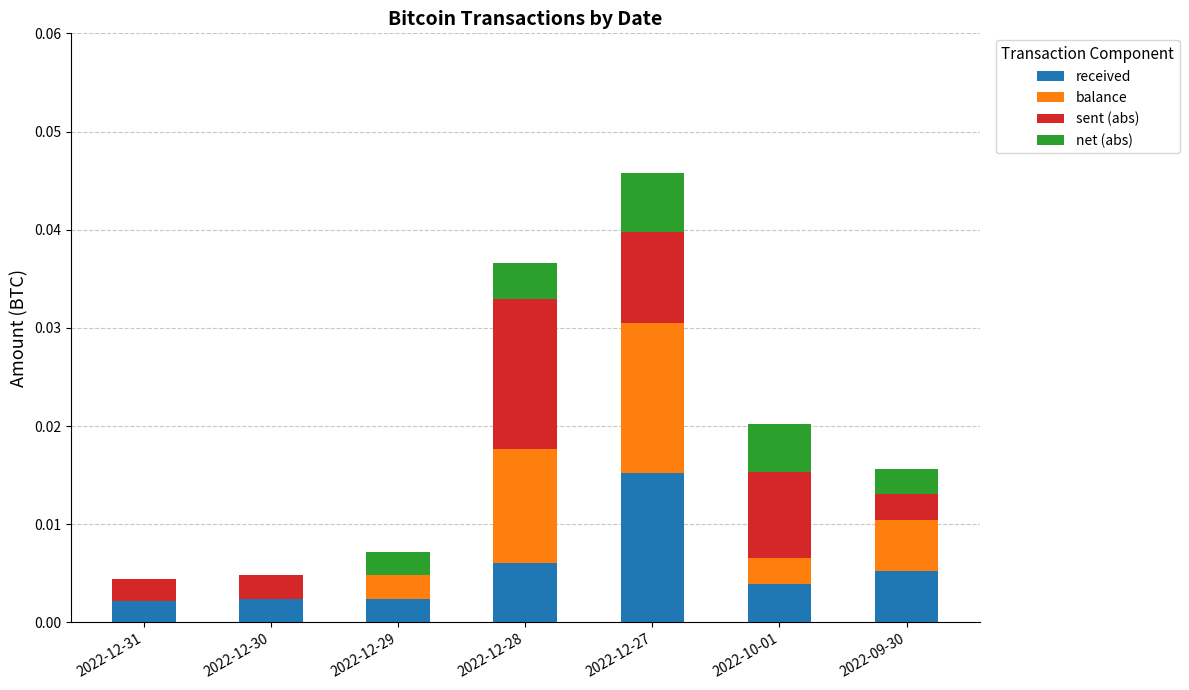

The value of received at 2022-12-28 is 0.0. True or false?

True